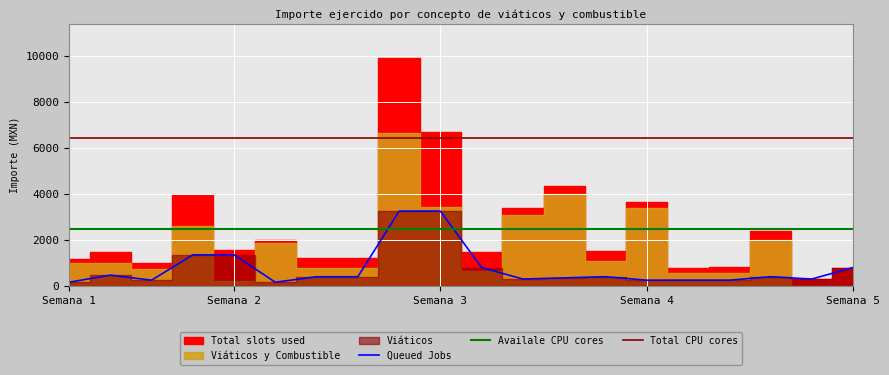

Reading left to right, extract all data points from this chart.

160	470	250	1350	1350	160	400	400	3250	3250	800	300	350	400	250	250	250	400	300	800